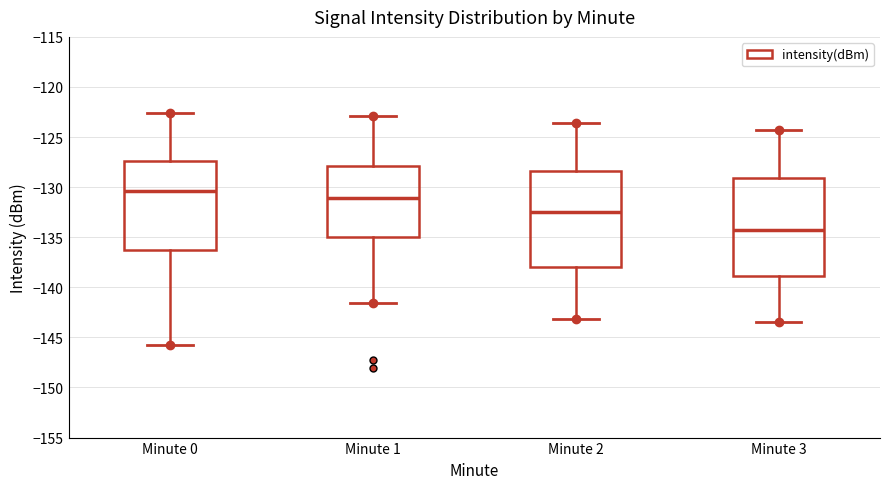

Reading left to right, transcribe this box plot: for each box, give where its median line is, the range the box spans, and where its two whiskers end, as read against the y-axis. The values are not printed on the chart, so give them approximately, as read against the axis.

Minute 0: median -130.5, box -136.5 to -127.5, whiskers -146.0 to -122.5
Minute 1: median -131.0, box -135.0 to -128.0, whiskers -141.5 to -123.0
Minute 2: median -132.5, box -138.0 to -128.5, whiskers -143.0 to -123.5
Minute 3: median -134.5, box -139.0 to -129.0, whiskers -143.5 to -124.5